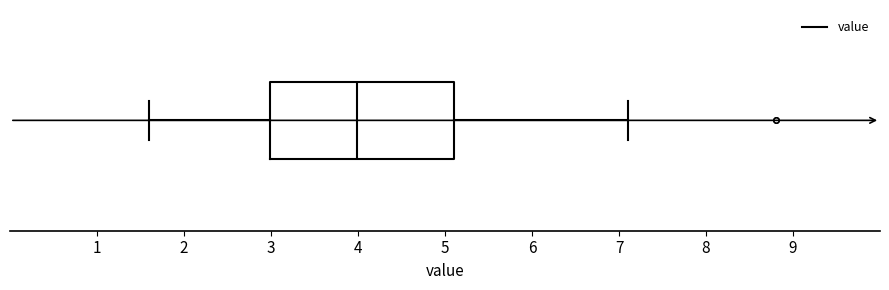

Transcribe this box plot: give where the median line is, the range the box spans, and where the two whiskers end, as read against the x-axis. The values are not printed on the chart, so give them approximately, as read against the axis.

median 4.0, box 3.0 to 5.1, whiskers 1.6 to 7.1